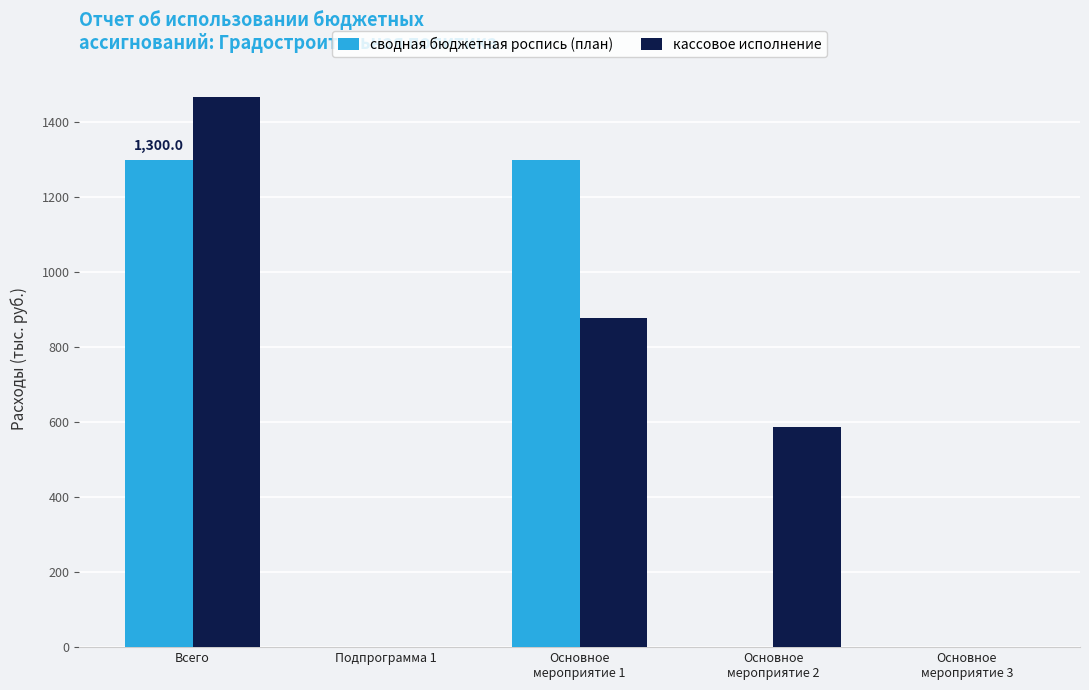

How many сводная бюджетная роспись (план) values are between 0 and 1300?

5